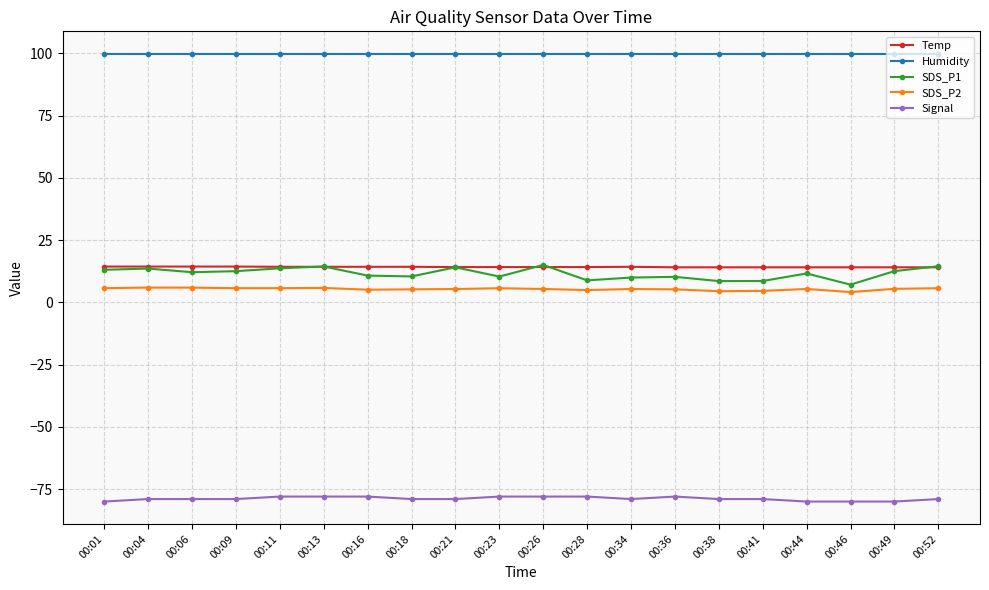

What is the difference between the maximum and minimum values in the Signal series?

2.0